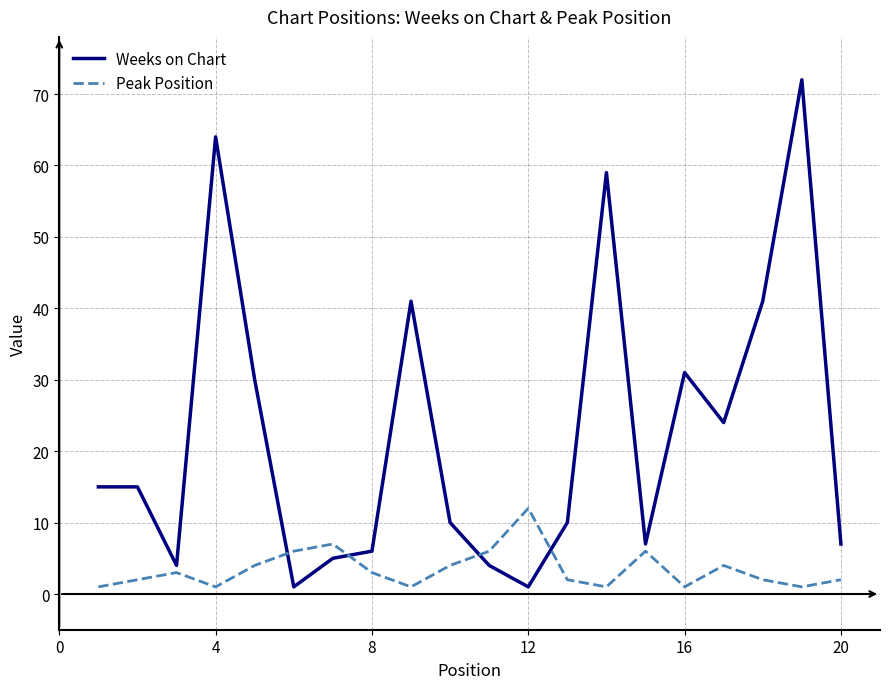

Which series has the largest range (max minus min)?

Weeks on Chart